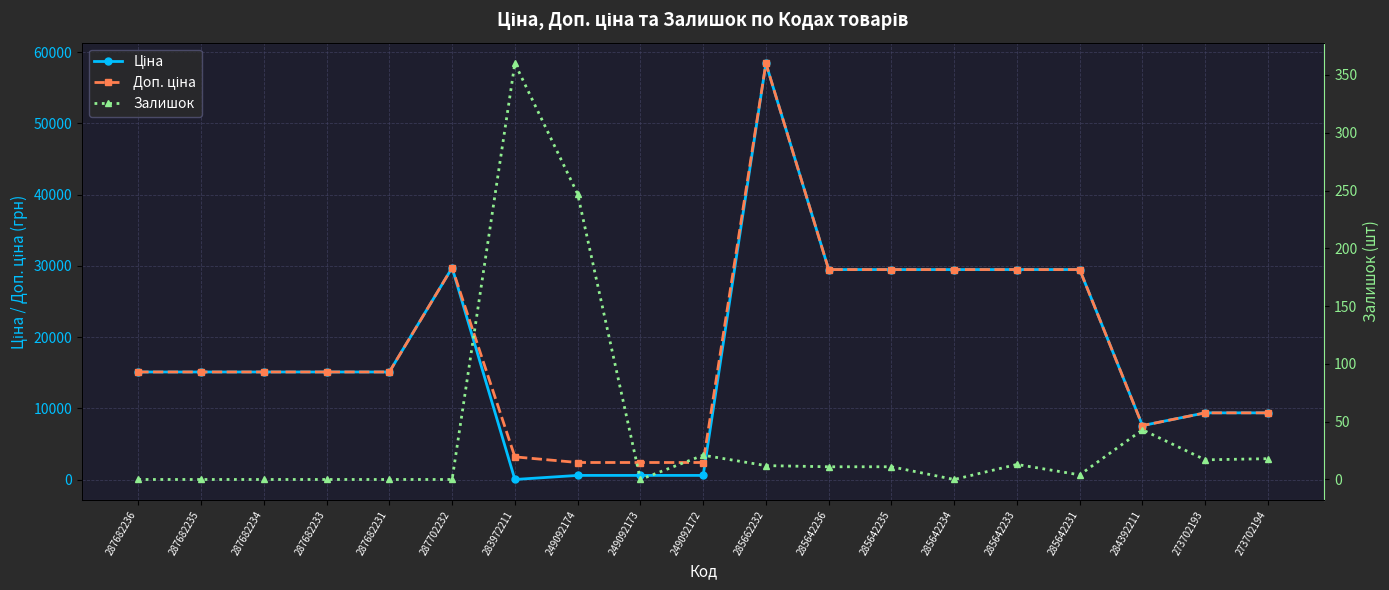

True or false: Доп. ціна has a value of 13266.8 at 284392211.

False